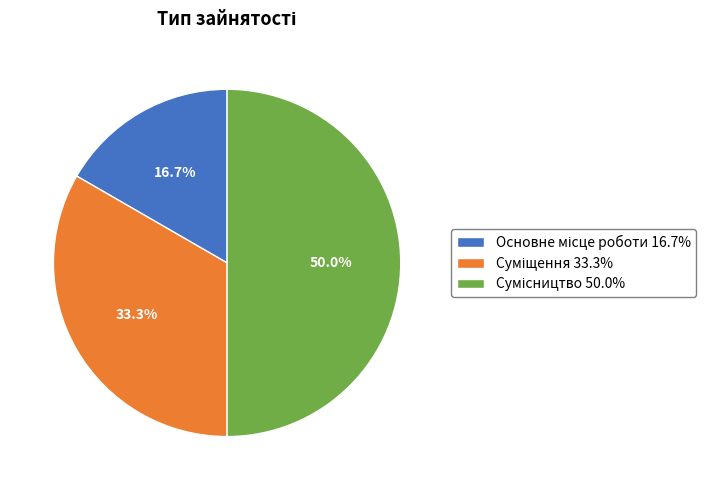

What percentage is the Суміщення slice, to the nearest percent?

33%